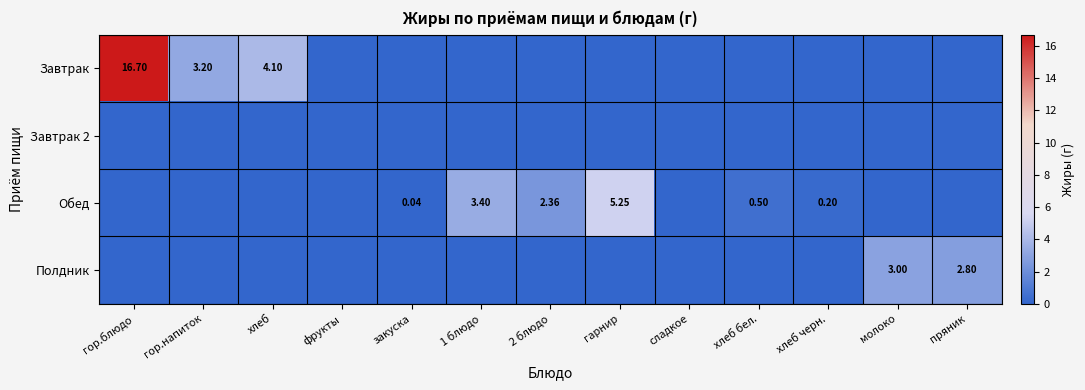

What is the average value of the Полдник series?

0.4